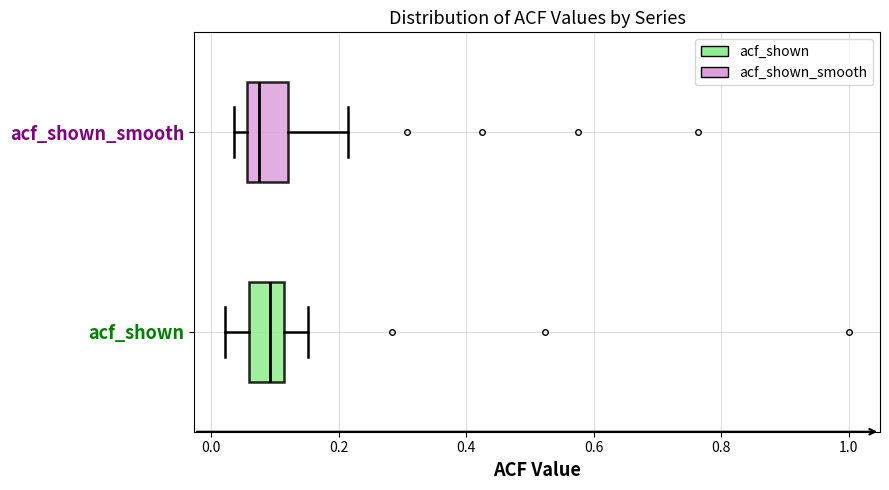

Where is the left edge of the box for acf_shown_smooth on the x-axis? The values are not printed on the chart, so give them approximately, as read against the axis.

0.06